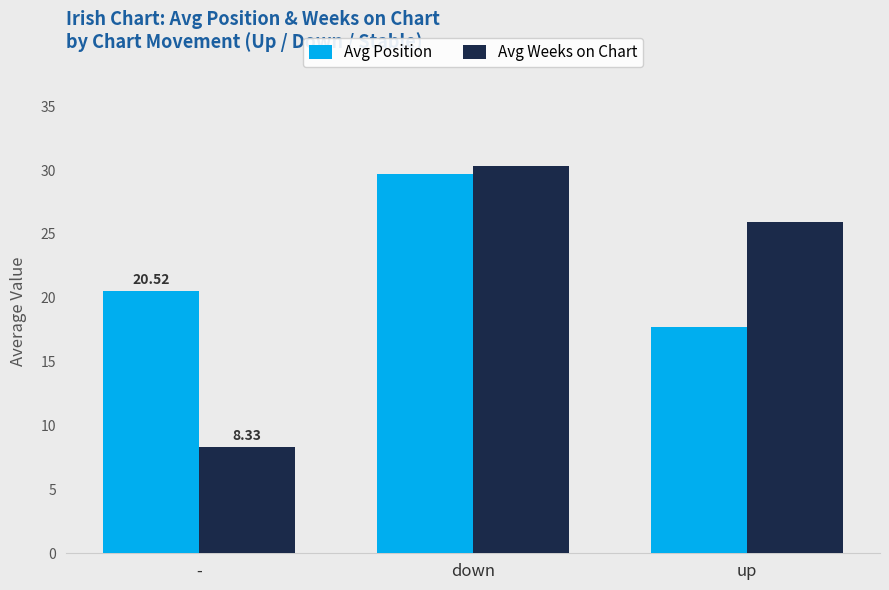

What is the label of the 1st bar from the left?

-